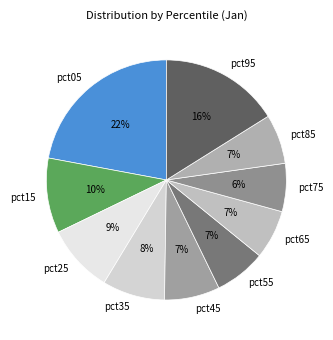

Combined, do pct45 and pct85 account for over 50%?

No